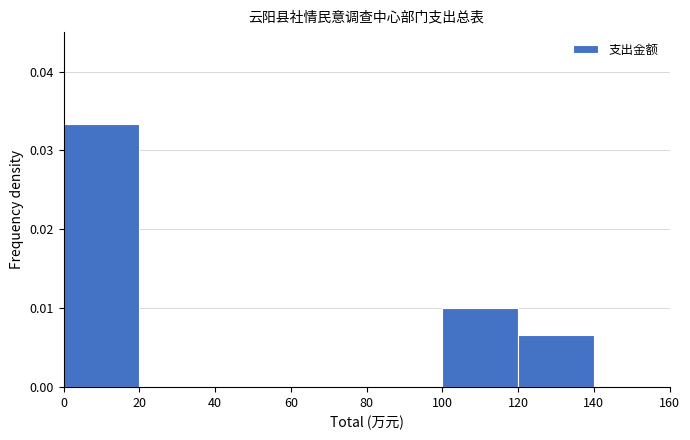

Which range on the x-axis has the tallest bar?

0 to 20